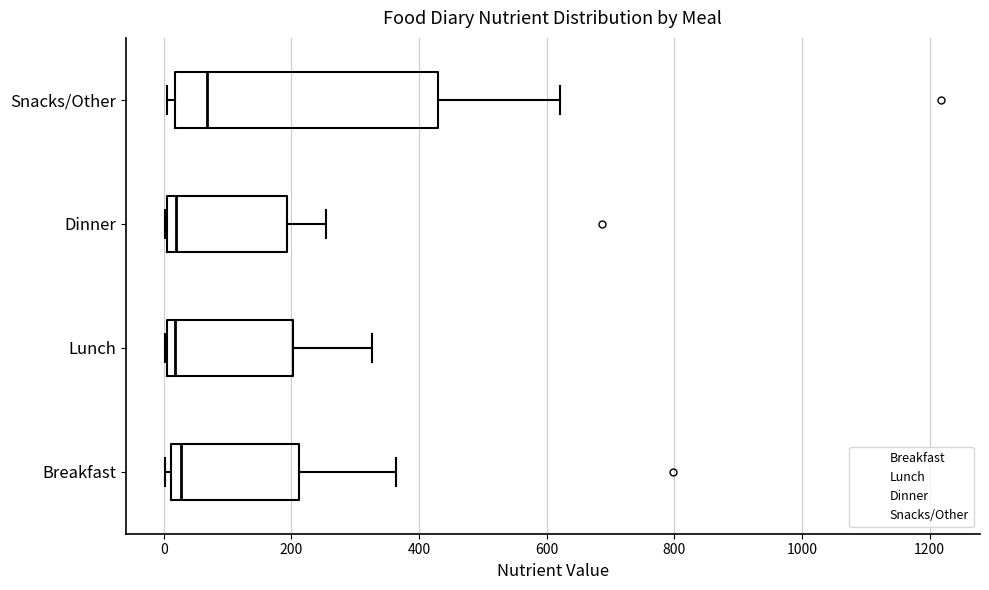

Which box has the furthest to the right median line?

Snacks/Other